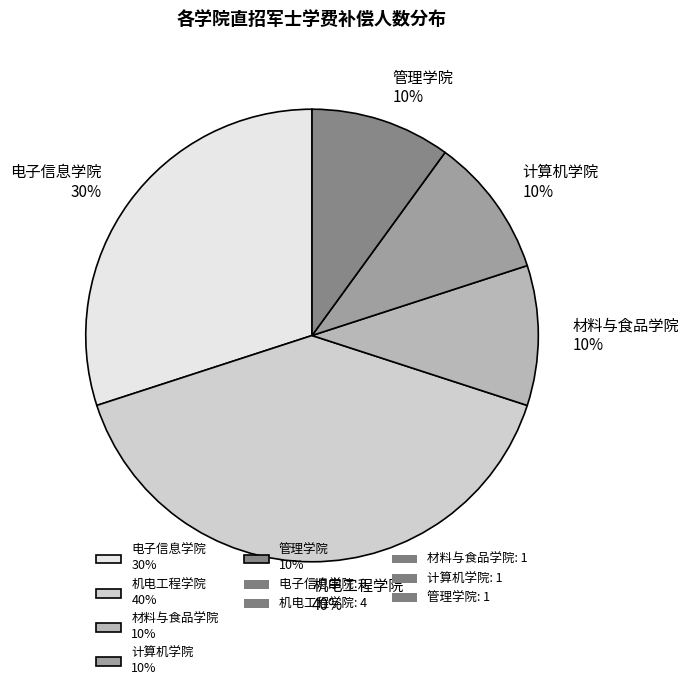

Is it true that 管理学院 is 10% of the pie?

True